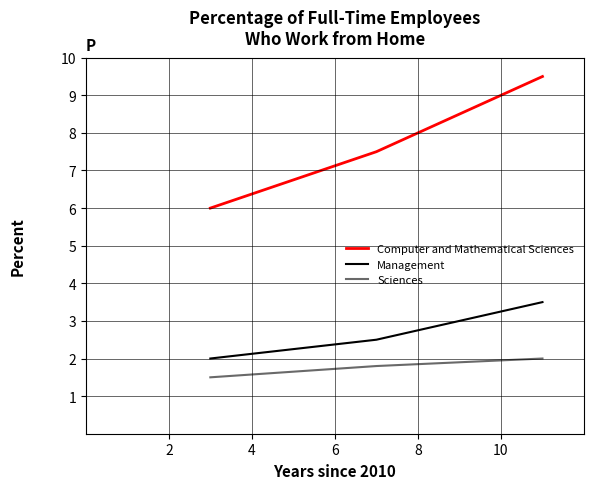

Which series has the largest total across all categories?

Computer and Mathematical Sciences